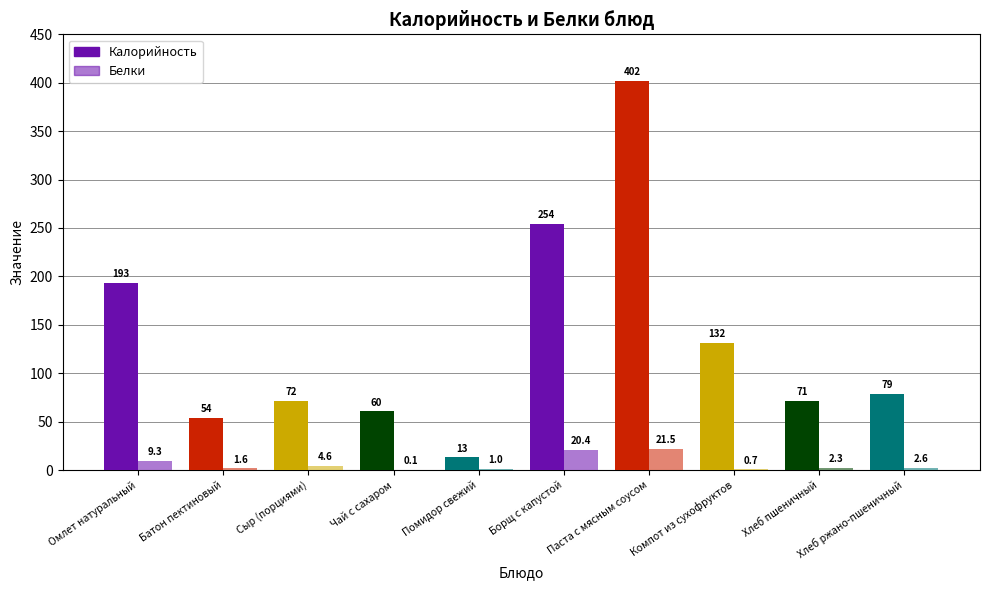

What is the maximum value for Калорийность?

401.7